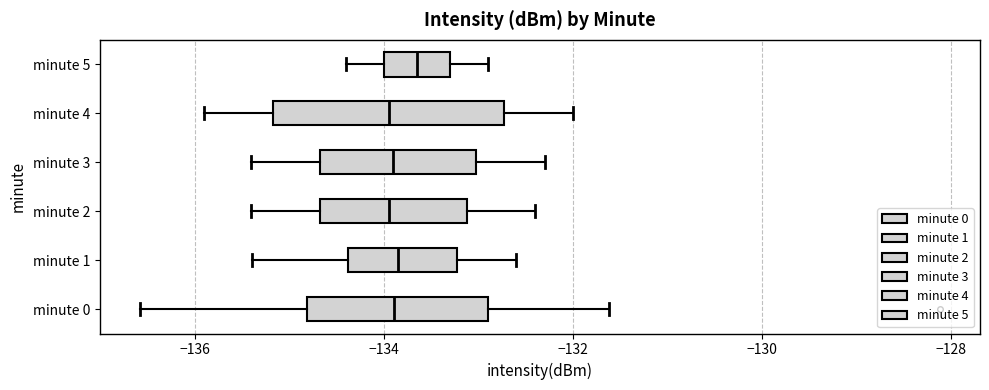

Comparing the boxes themselves (not the whiskers), which one is the widest?

minute 4